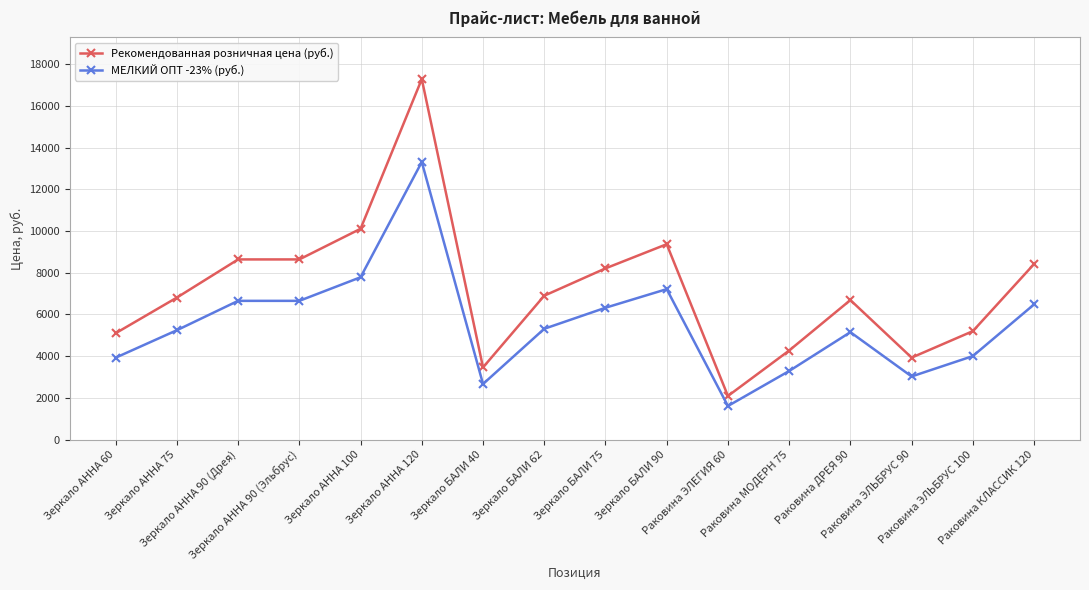

True or false: МЕЛКИЙ ОПТ -23% (руб.) has more than 2 interior local peaks.

True